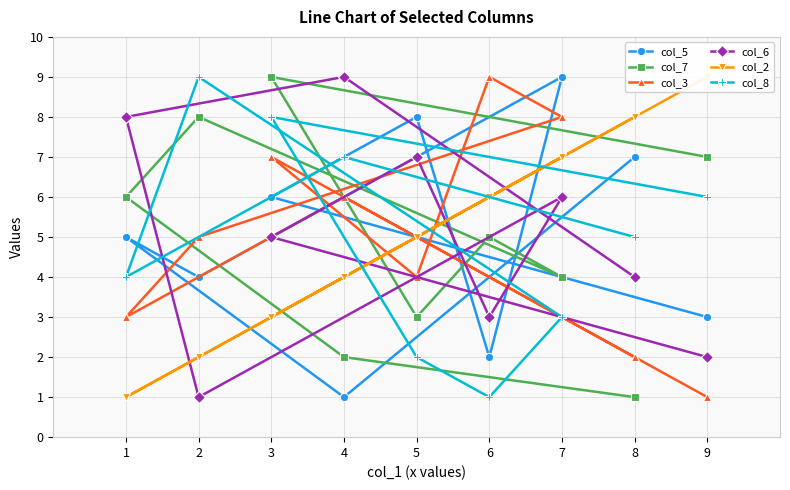

Which category has the highest value in the col_6 series?

4